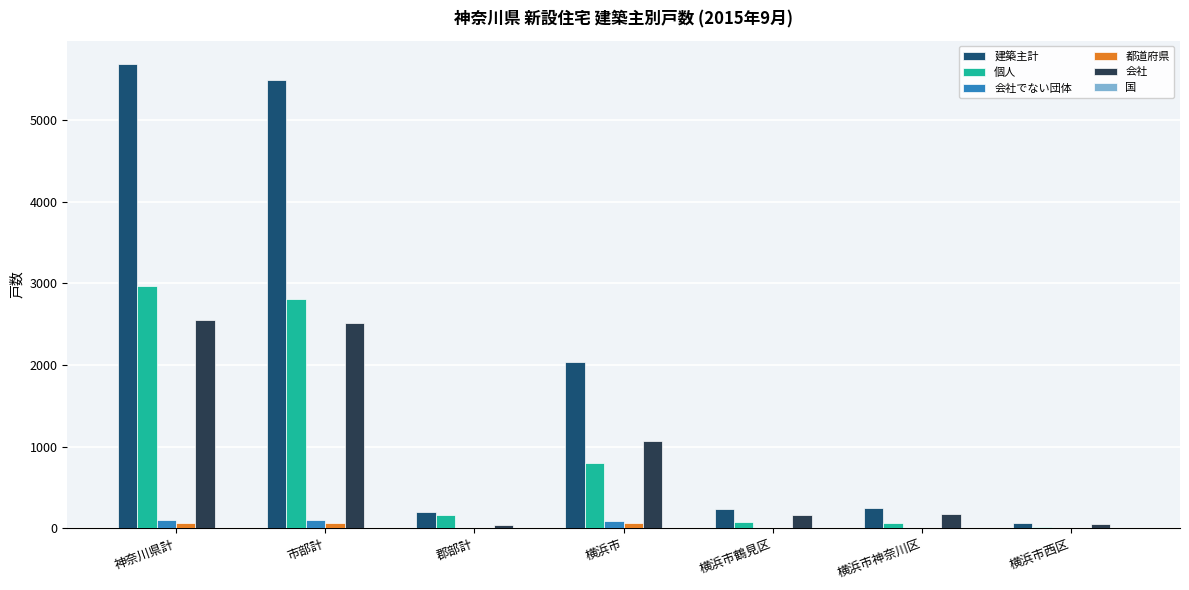

The value of 建築主計 at 横浜市 is 2031. True or false?

True